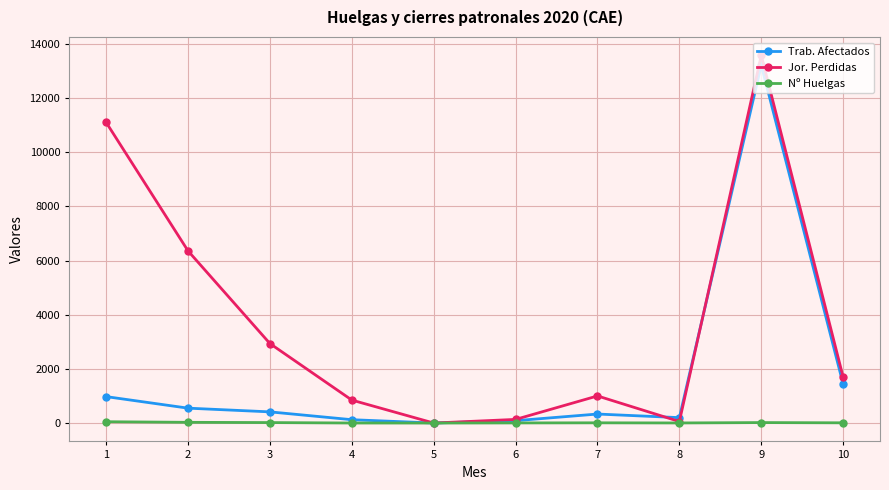

At which category does Jor. Perdidas reach its first local peak?

7